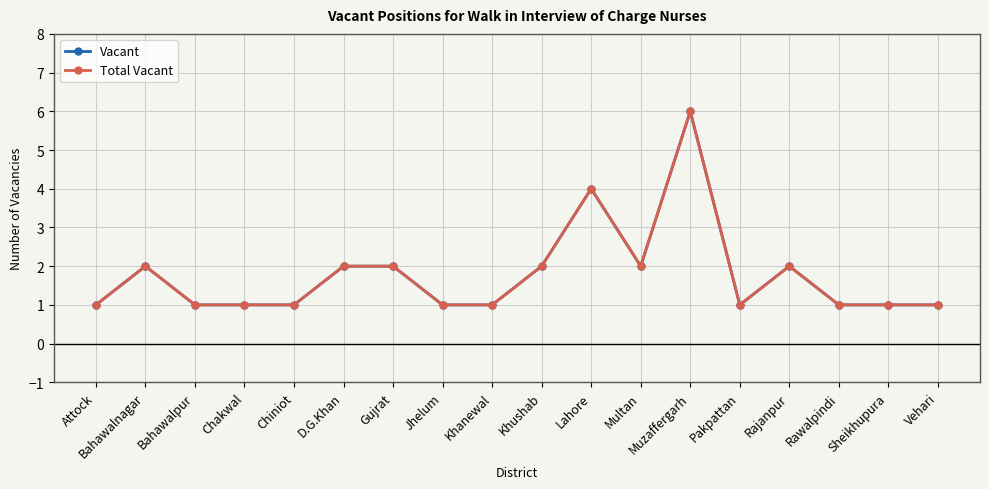

Where is Vacant nearest to the value 3?

Bahawalnagar